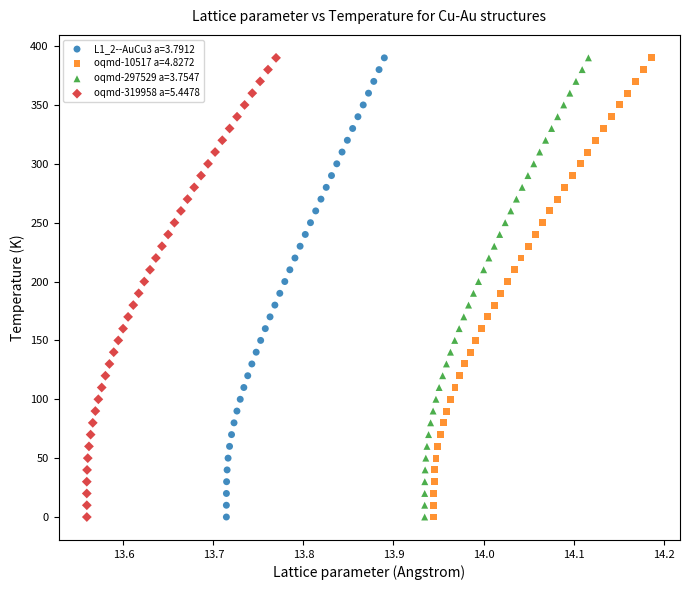

What are all the series names shown in the legend?

L1_2--AuCu3 a=3.7912, oqmd-10517 a=4.8272, oqmd-297529 a=3.7547, oqmd-319958 a=5.4478